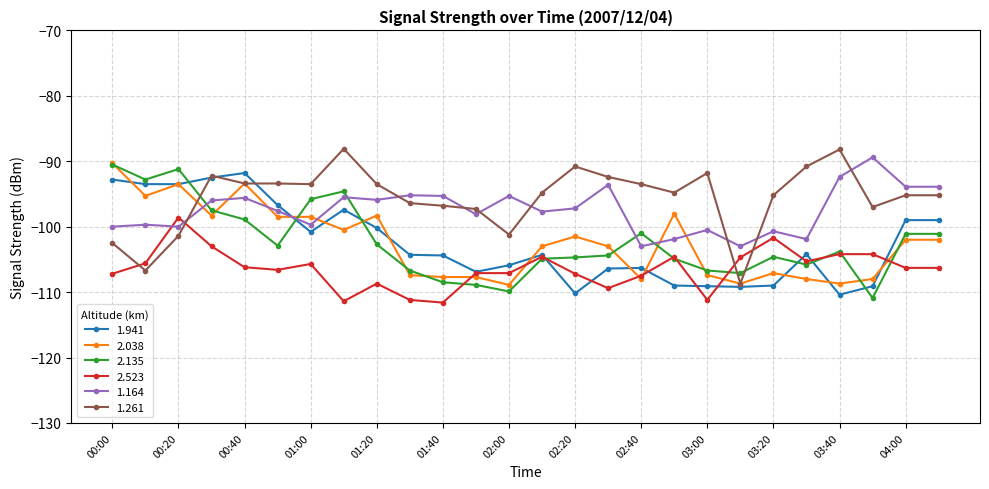

True or false: 1.261 and 2.523 intersect in this chart.

True